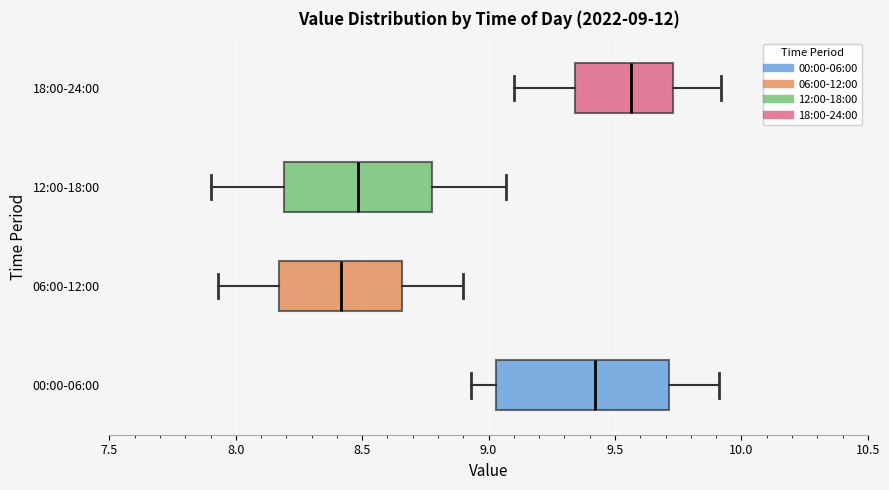

Which box is the widest, from its left edge to its right edge?

00:00-06:00